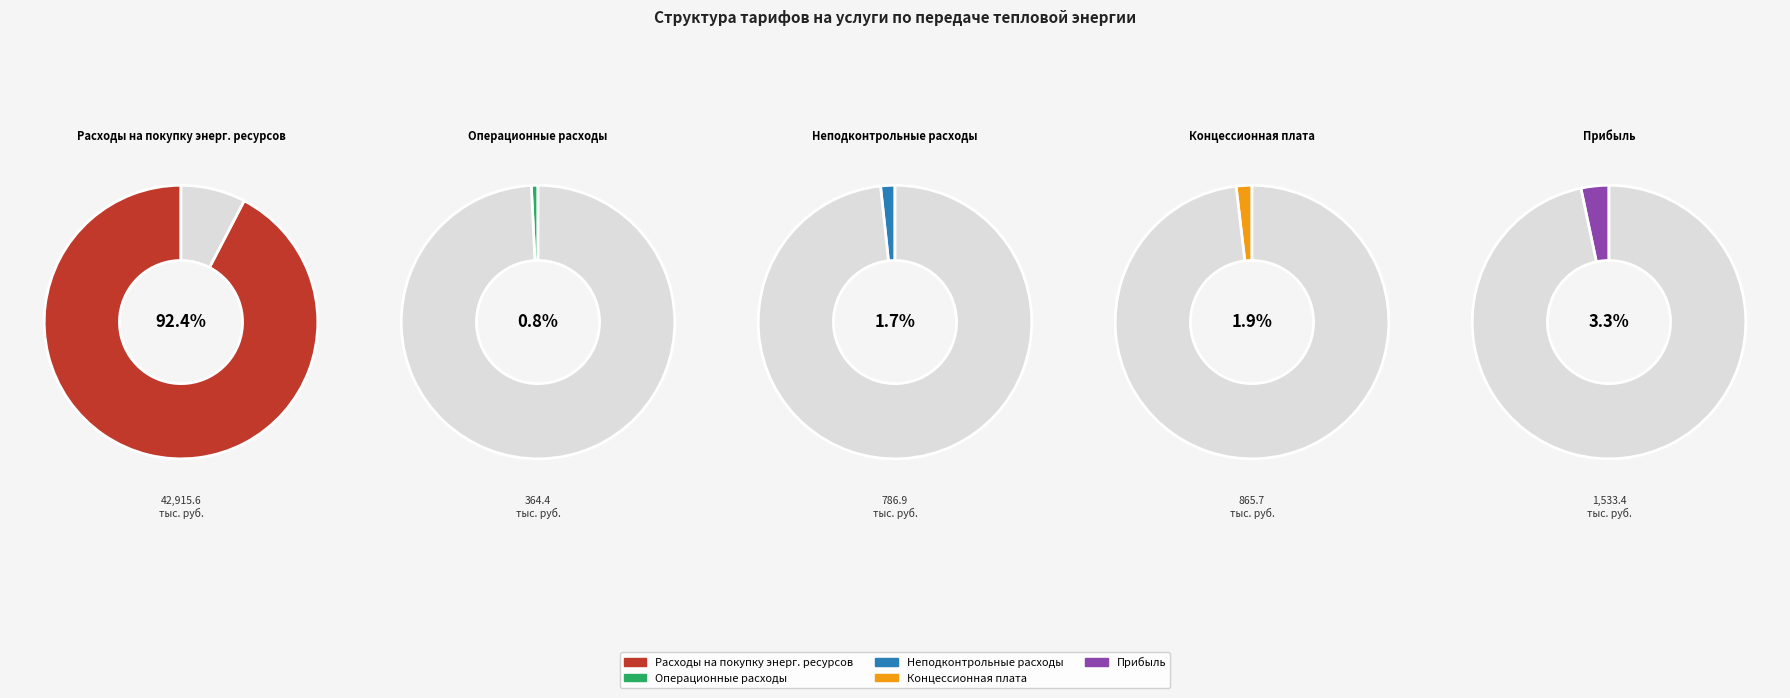

What is the change in value from Операционные расходы to Неподконтрольные расходы?

+422.4